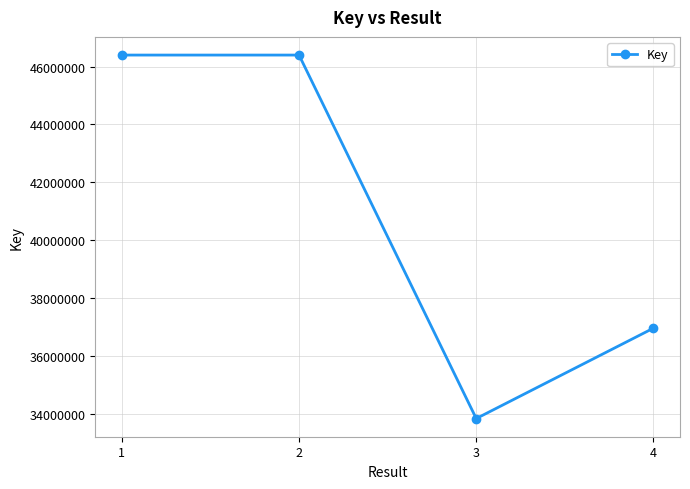

True or false: the data shows 59980345 at 4.

False